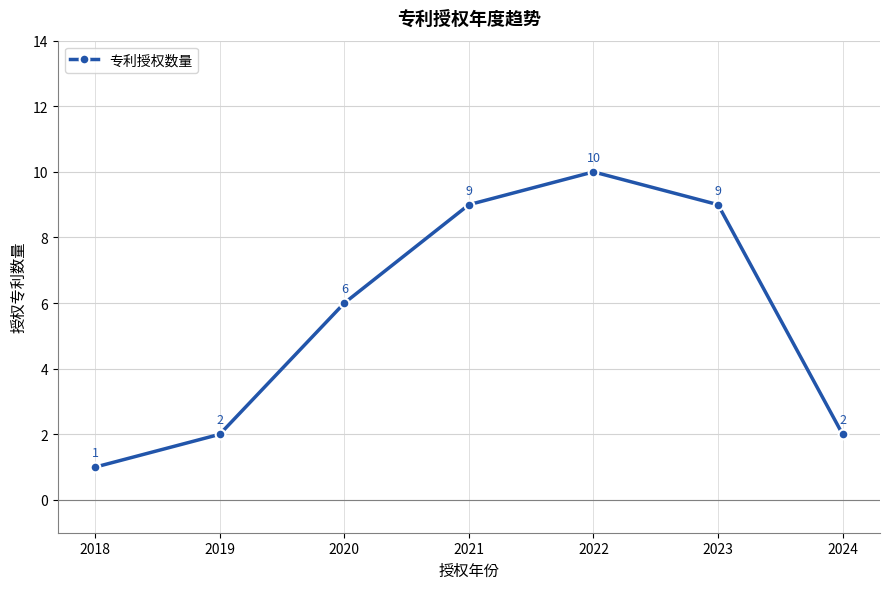

What is the sum of the values at 2021 and 2022?

19